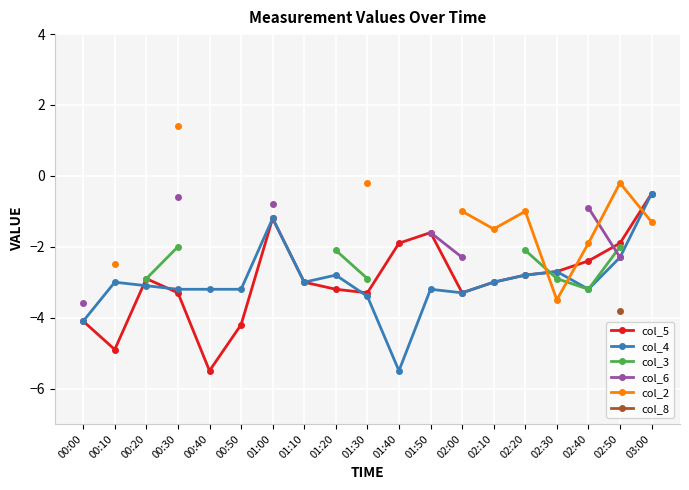

Where do col_3 and col_6 first cross each other?

02:40 and 02:50